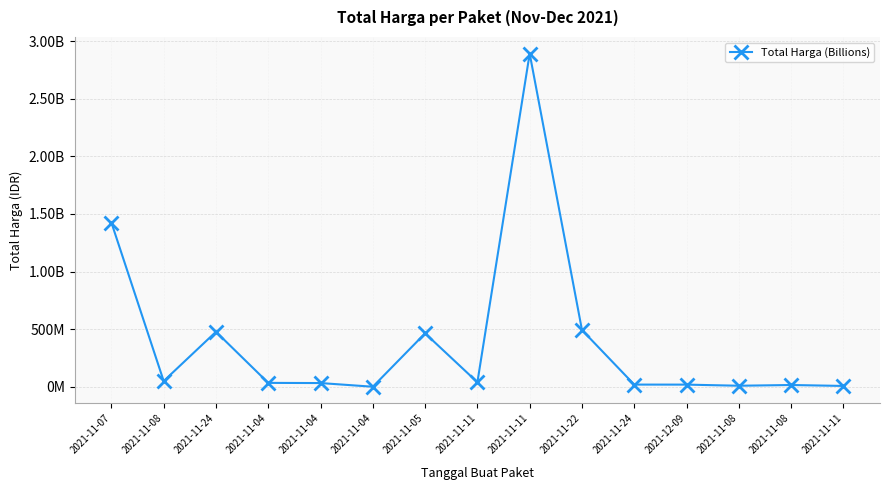

Reading left to right, transcribe all the data shown in this chart.

2021-11-07=1425867900	2021-11-08=49730040	2021-11-24=477600000	2021-11-04=34000000	2021-11-04=32441200	2021-11-04=577875	2021-11-05=464002100	2021-11-11=39440000	2021-11-11=2892122000	2021-11-22=493000000	2021-11-24=19175000	2021-12-09=18900000	2021-11-08=9180000	2021-11-08=15513960	2021-11-11=7401240